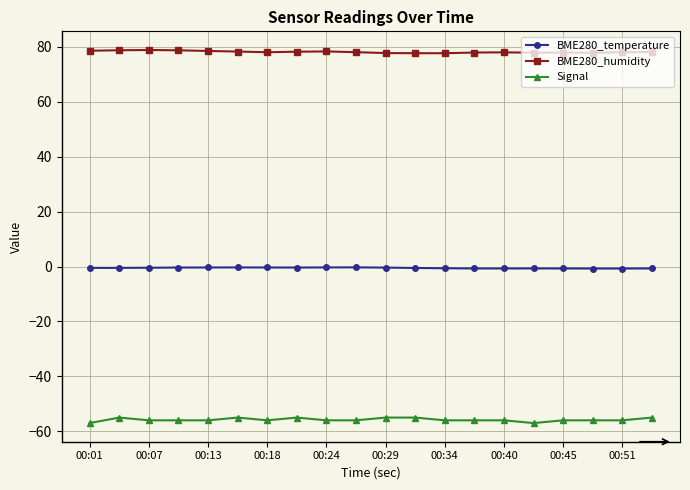

True or false: BME280_temperature and Signal intersect in this chart.

False